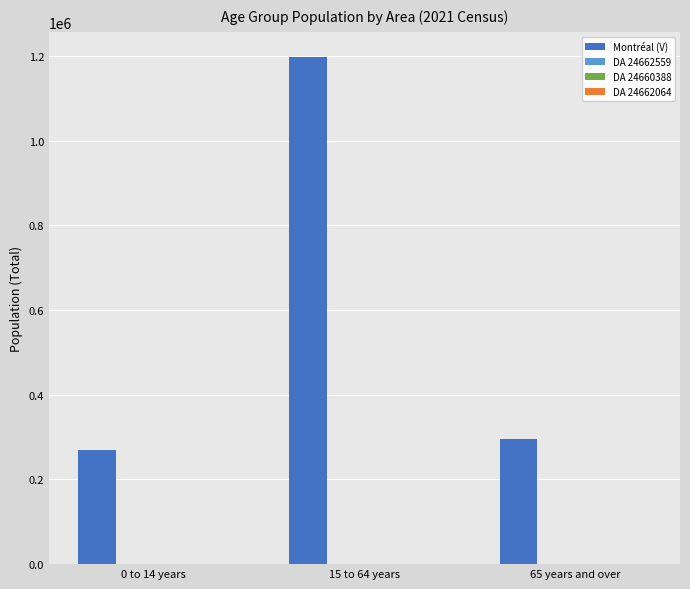

Between 0 to 14 years and 15 to 64 years, which series saw the biggest shift?

Montréal (V)